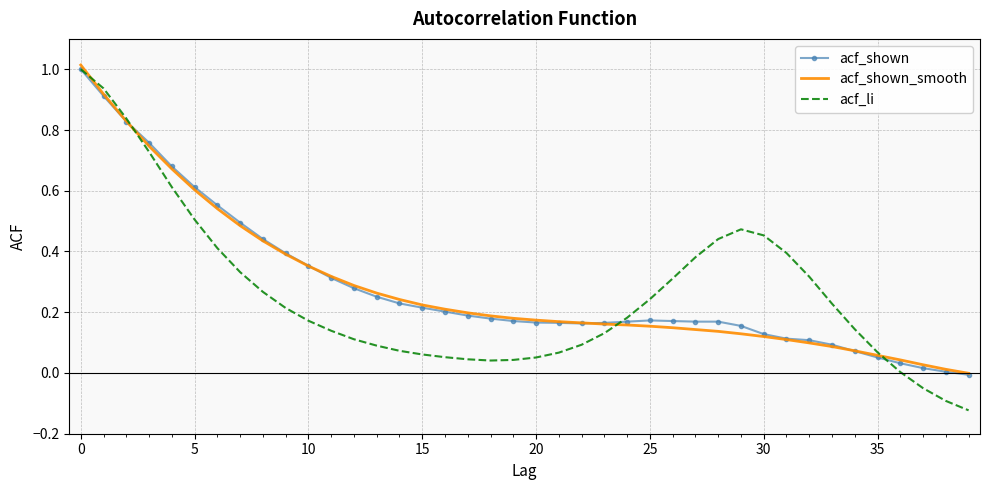

Which series has the widest spread of values?

acf_li